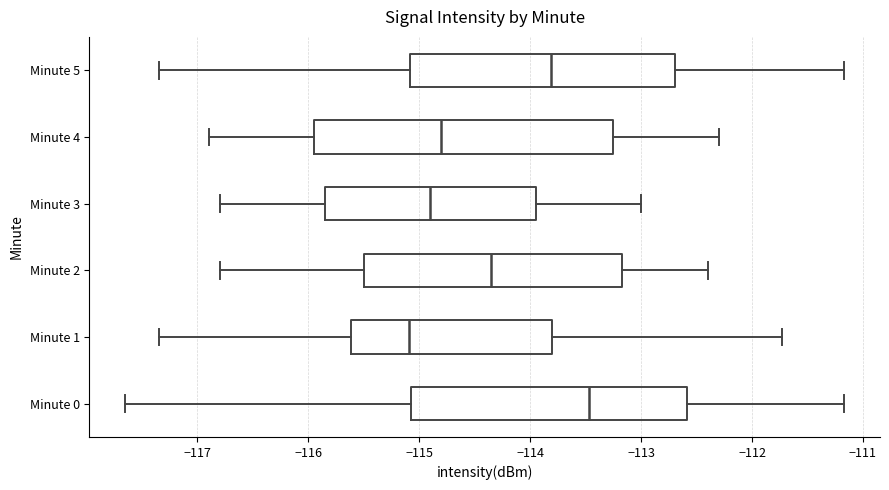

Reading bottom to top, transcribe this box plot: for each box, give where its median line is, the range the box spans, and where its two whiskers end, as read against the x-axis. The values are not printed on the chart, so give them approximately, as read against the axis.

Minute 0: median -113.5, box -115.1 to -112.6, whiskers -117.6 to -111.2
Minute 1: median -115.1, box -115.6 to -113.8, whiskers -117.3 to -111.7
Minute 2: median -114.3, box -115.5 to -113.2, whiskers -116.8 to -112.4
Minute 3: median -114.9, box -115.8 to -113.9, whiskers -116.8 to -113.0
Minute 4: median -114.8, box -115.9 to -113.2, whiskers -116.9 to -112.3
Minute 5: median -113.8, box -115.1 to -112.7, whiskers -117.3 to -111.2